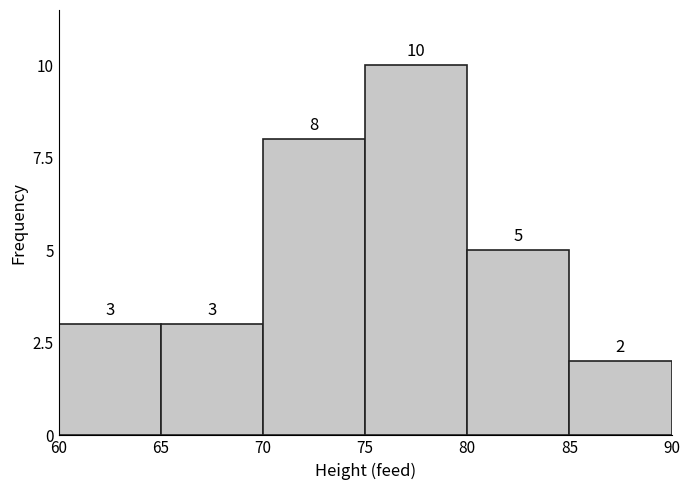

Reading left to right, transcribe this chart: for each bar, give the range it covers on the x-axis and its height.

60 to 65: 3
65 to 70: 3
70 to 75: 8
75 to 80: 10
80 to 85: 5
85 to 90: 2